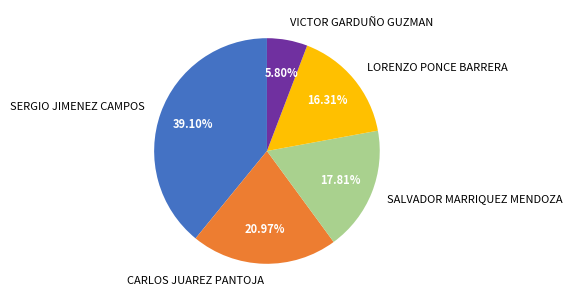

Which category has the biggest portion of the pie?

SERGIO JIMENEZ CAMPOS